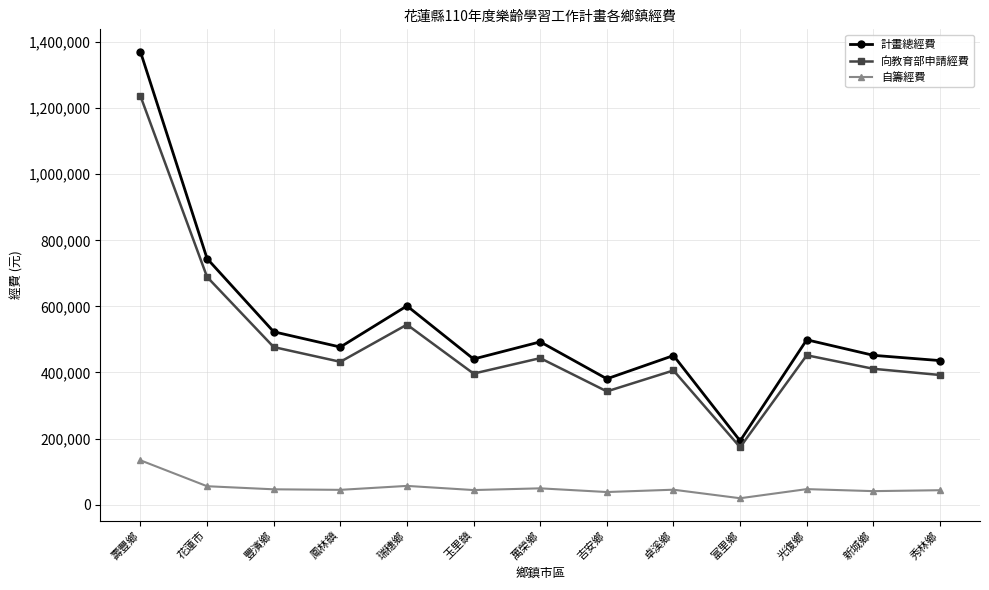

The value of 計畫總經費 at 玉里鎮 is 611423.0. True or false?

False